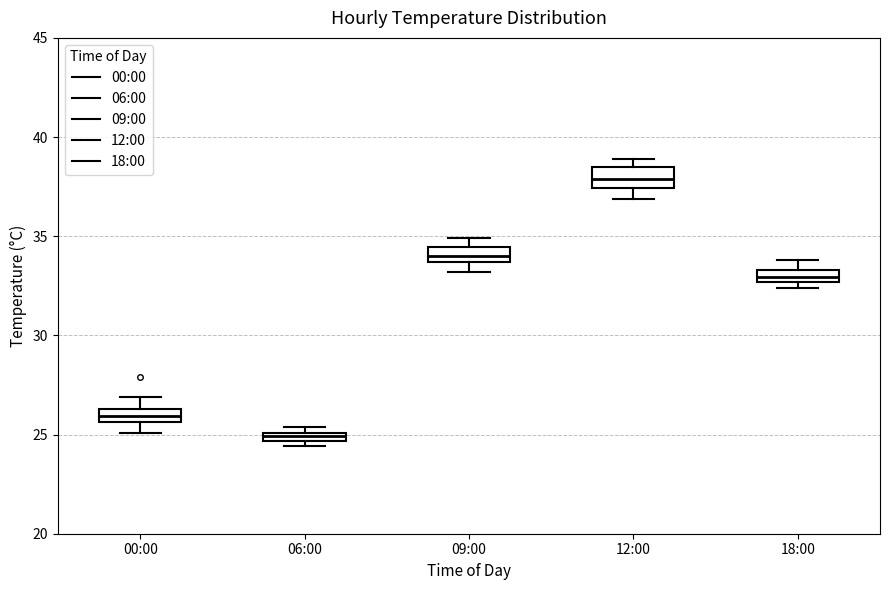

Which box's median line is the lowest?

06:00